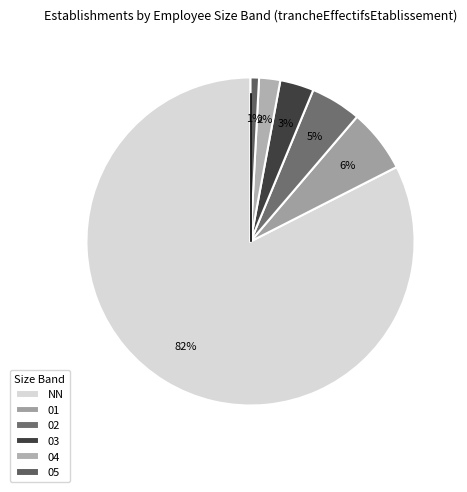

How many segments does this pie chart have?

6